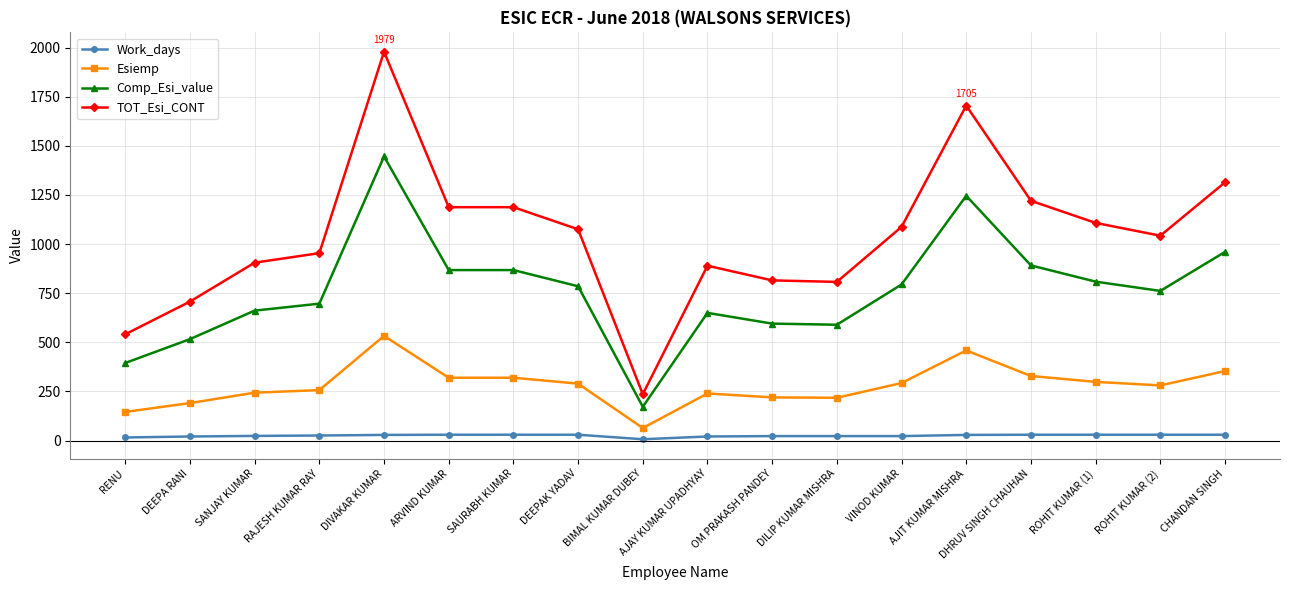

True or false: Esiemp has more than 2 points higher than both neighbors.

True